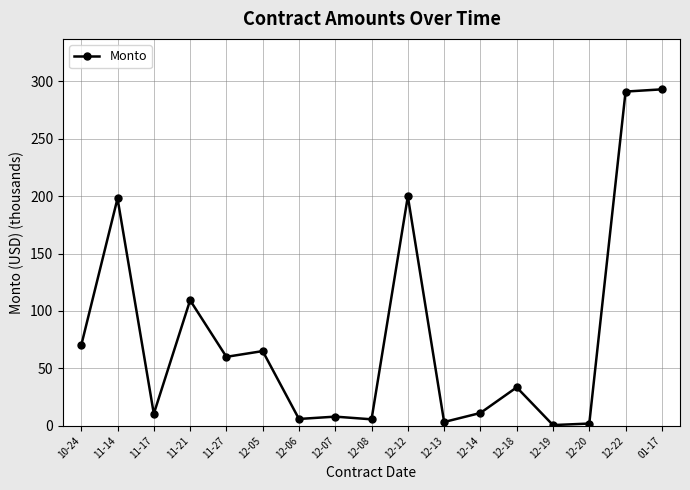

What is the difference between the second highest and minimum values?

290.5